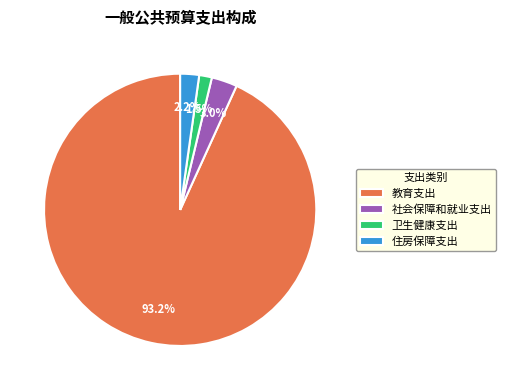

To the nearest percent, what is the combined percentage of 社会保障和就业支出 and 卫生健康支出?

5%